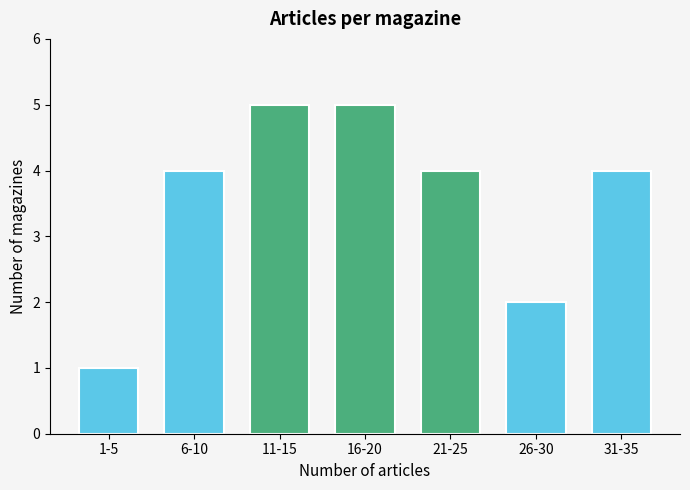

Reading left to right, what are all the values shown in this chart?

1	4	5	5	4	2	4